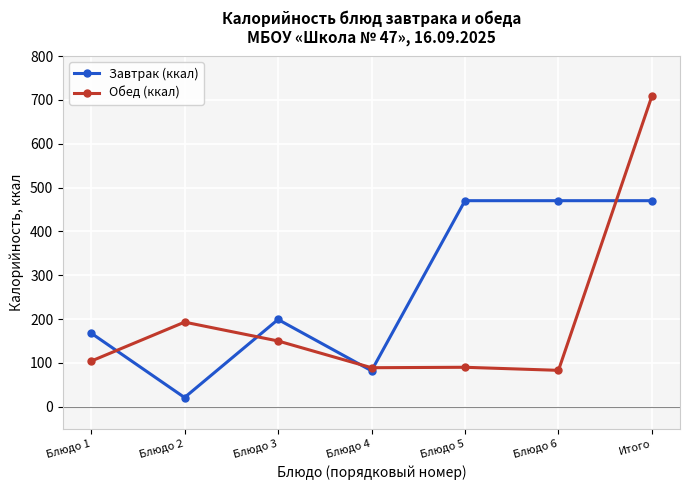

Rank the series by their average value, from lowest to highest.

Обед (ккал), Завтрак (ккал)